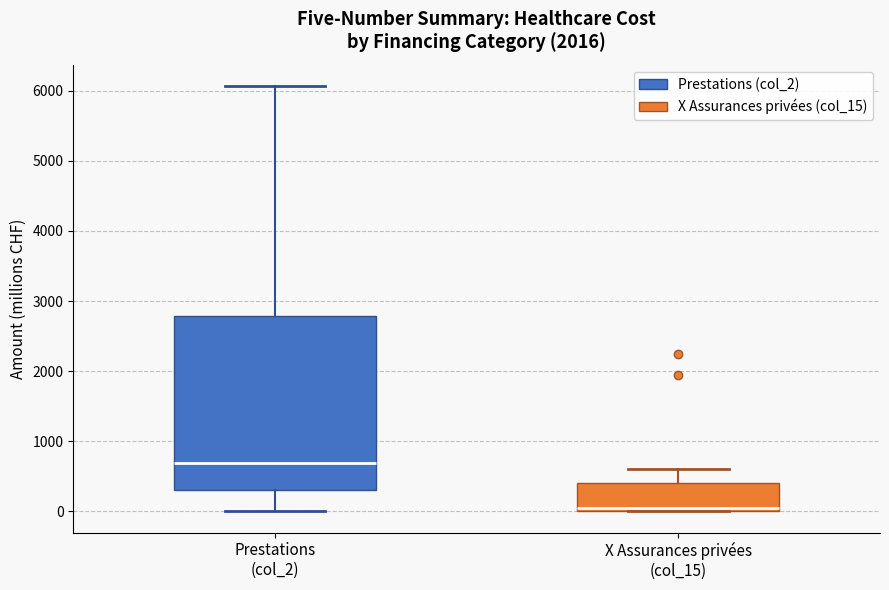

Where is the upper edge of the box for X Assurances privées (col_15) on the y-axis? The values are not printed on the chart, so give them approximately, as read against the axis.

400